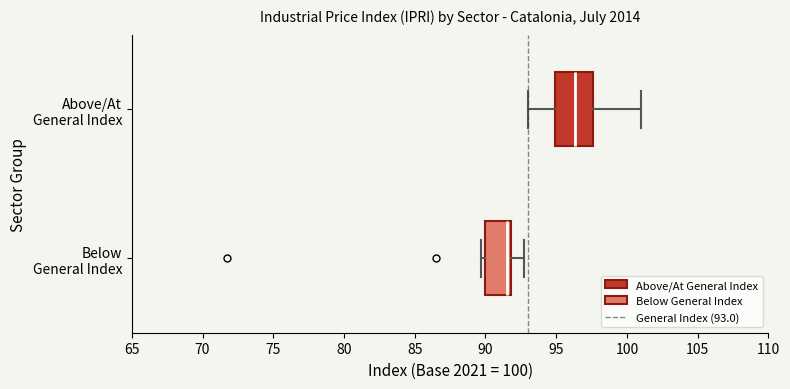

Where does the left whisker of the box for Above/At General Index end on the x-axis? The values are not printed on the chart, so give them approximately, as read against the axis.

93.0